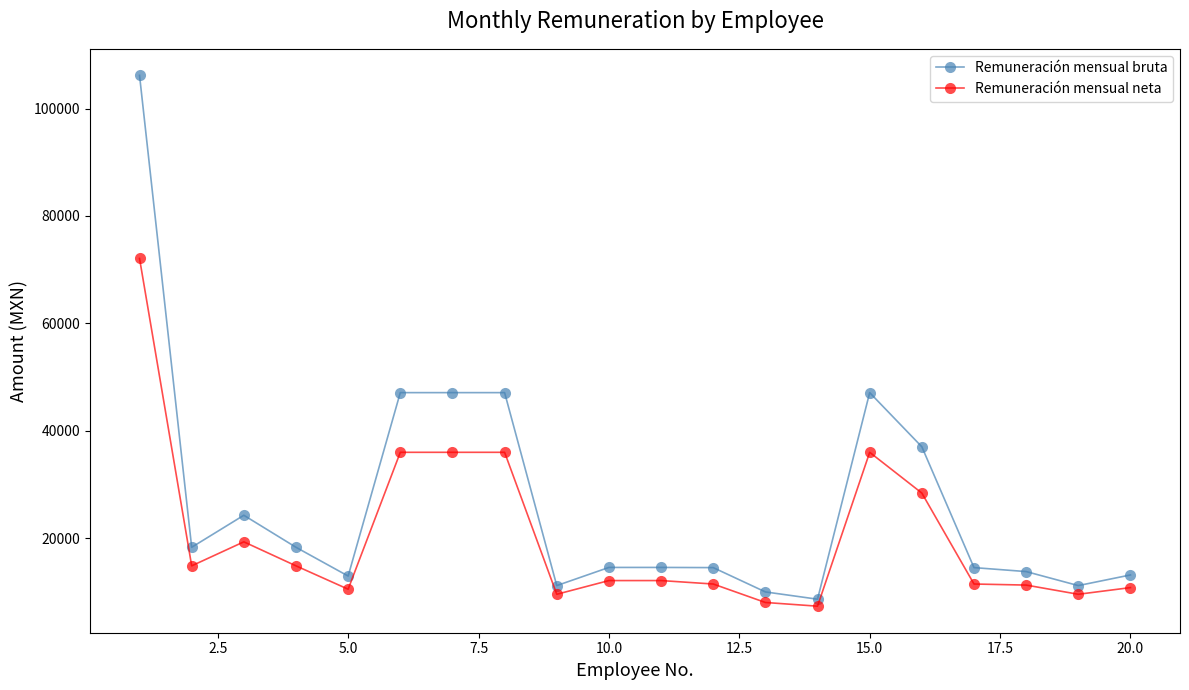

Which series has the largest range (max minus min)?

Remuneración mensual bruta